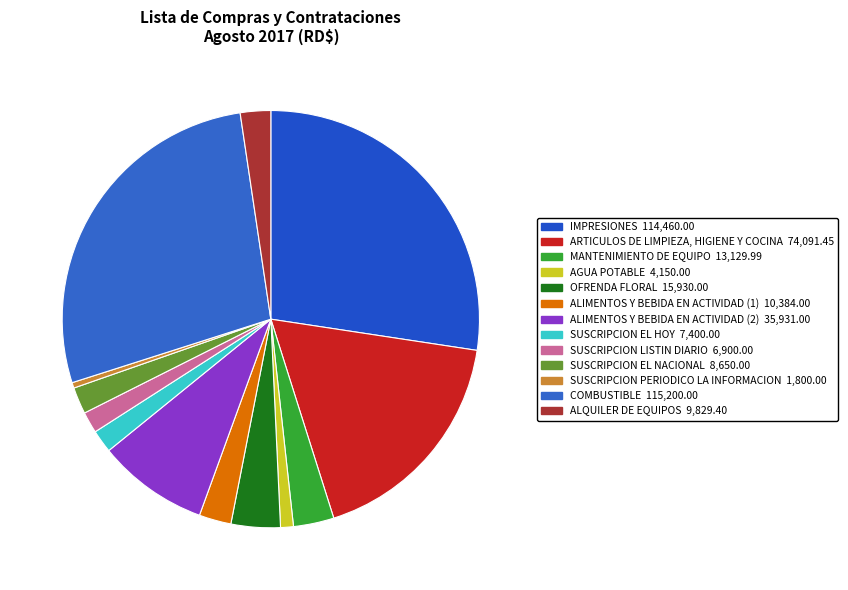

What is the change in value from OFRENDA FLORAL to SUSCRIPCION EL NACIONAL?

-7280.0